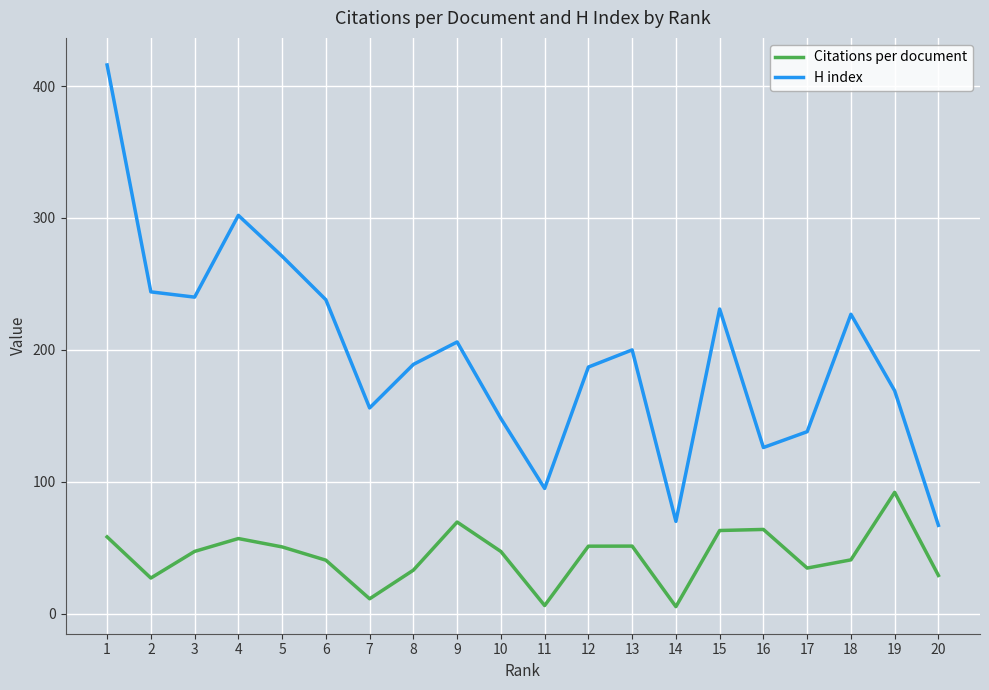

What is the sum of the H index values at 10 and 6?

386.0